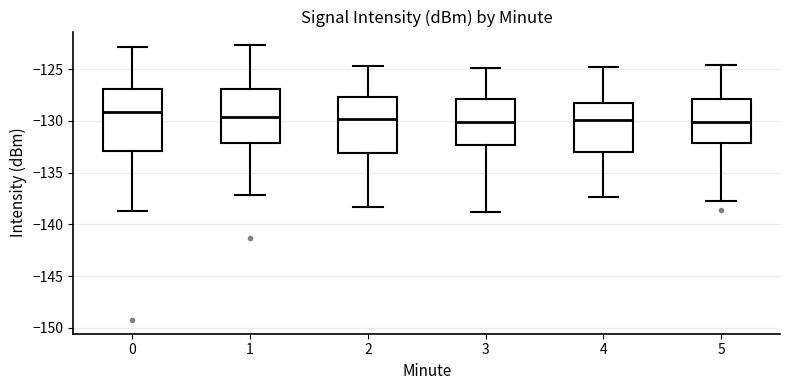

Reading left to right, read every box against the y-axis: the position of its median line, the range the box covers, and the ends of its whiskers. The values are not printed on the chart, so give them approximately, as read against the axis.

0: median -129.0, box -133.0 to -127.0, whiskers -138.5 to -123.0
1: median -129.5, box -132.0 to -127.0, whiskers -137.0 to -122.5
2: median -130.0, box -133.0 to -127.5, whiskers -138.5 to -124.5
3: median -130.0, box -132.5 to -128.0, whiskers -139.0 to -125.0
4: median -130.0, box -133.0 to -128.0, whiskers -137.5 to -125.0
5: median -130.0, box -132.0 to -128.0, whiskers -137.5 to -124.5